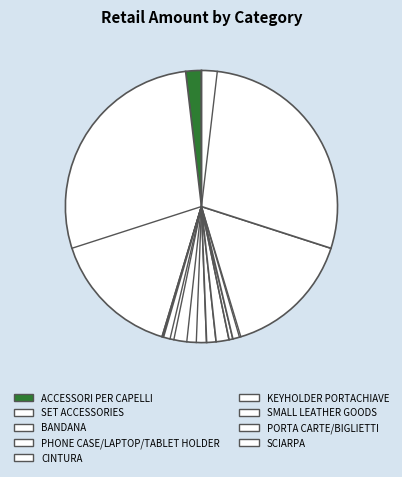

Rank the categories by value from highest to lowest.

SET ACCESSORIES, SCIARPA, PORTA CARTE/BIGLIETTI, PHONE CASE/LAPTOP/TABLET HOLDER, ACCESSORI PER CAPELLI, KEYHOLDER PORTACHIAVE, CINTURA, SMALL LEATHER GOODS, BANDANA